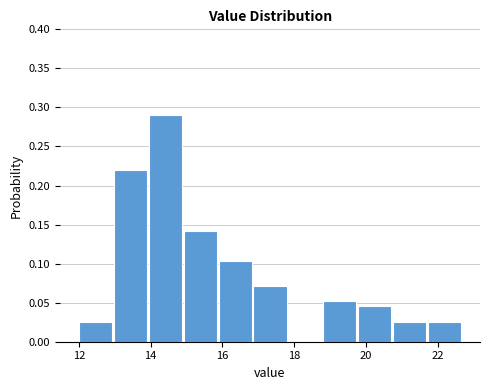

How tall is the bar that spans 13.0 to 14.0 on the x-axis? Neither the bar edges nor the heights are printed on the chart, so give them approximately, as read against the axes.

0.220